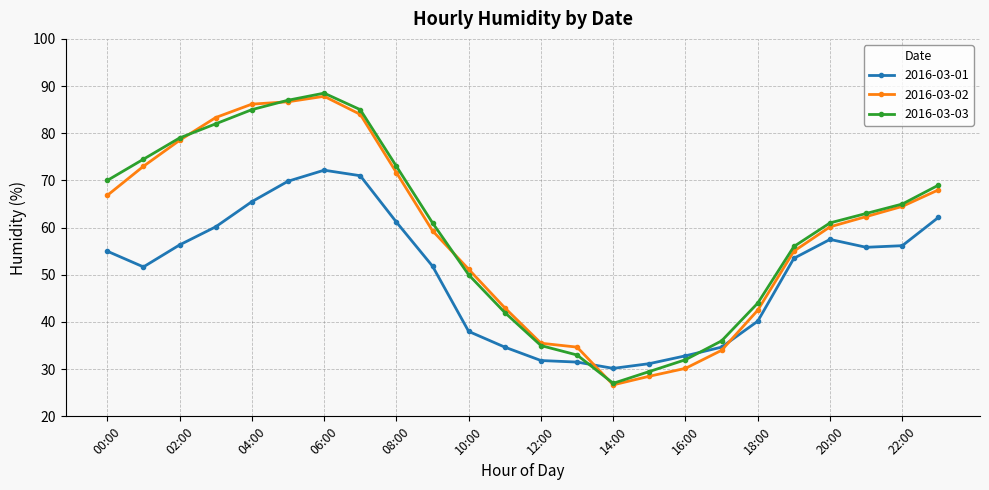

What is the highest value of the 2016-03-01 series?

72.2